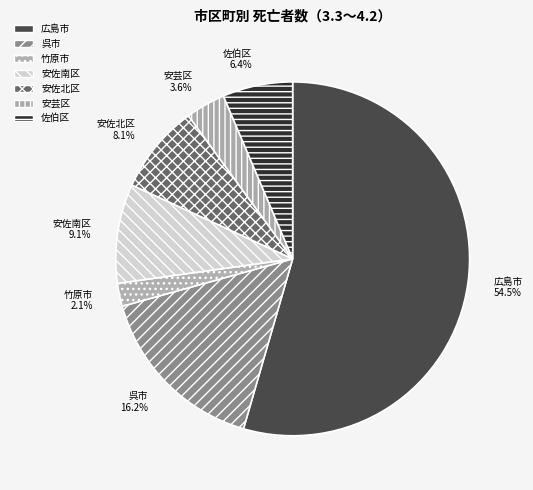

Approximately how many times larger is the value at 呉市 16.2% compared to 広島市 54.5%?

0.3